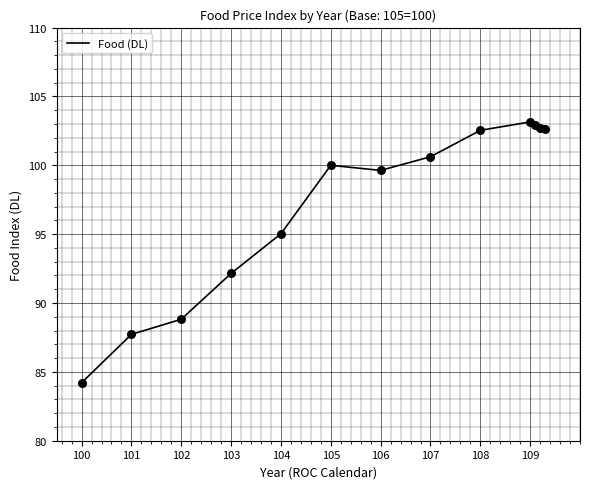

What is the difference between the maximum and minimum values?

18.9